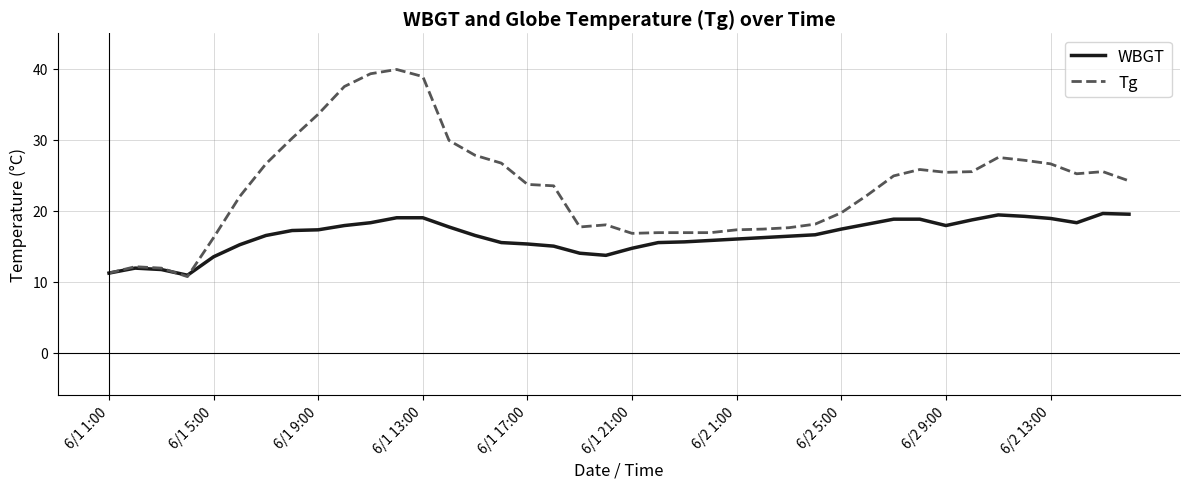

What is the maximum value shown in the chart?

39.9